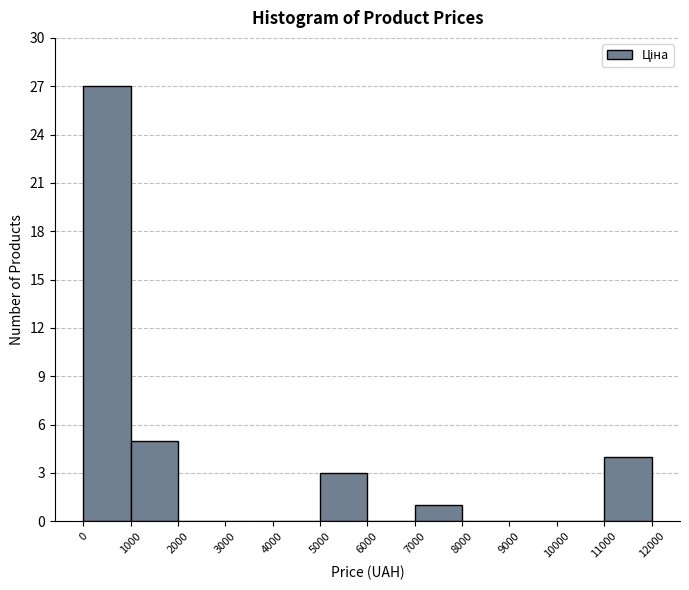

Reading left to right, transcribe this chart: for each bar, give the range it covers on the x-axis and its height. The values are not printed on the chart, so give them approximately, as read against the axis.

0 to 1000: 27
1000 to 2000: 5
2000 to 3000: 0
3000 to 4000: 0
4000 to 5000: 0
5000 to 6000: 3
6000 to 7000: 0
7000 to 8000: 1
8000 to 9000: 0
9000 to 10000: 0
10000 to 11000: 0
11000 to 12000: 4